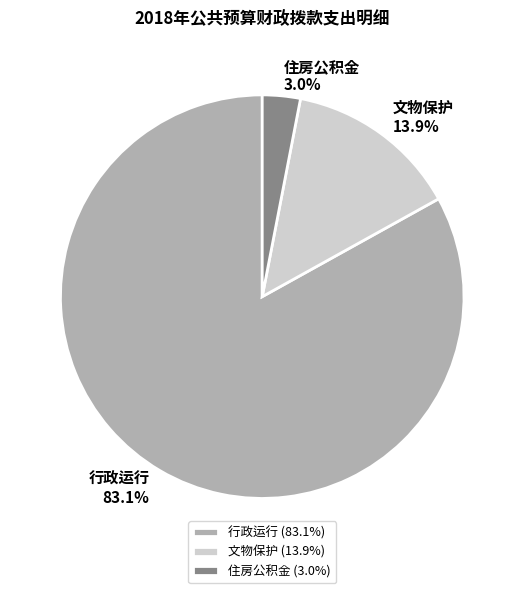

Which slice is the smallest?

住房公积金